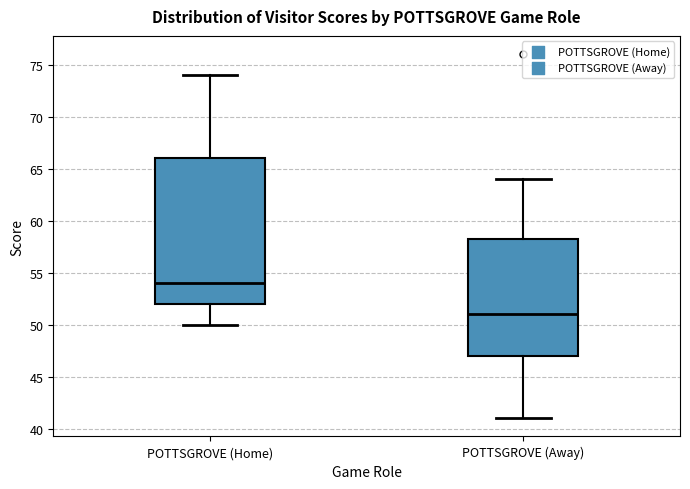

Which box has the lowest median line?

POTTSGROVE (Away)